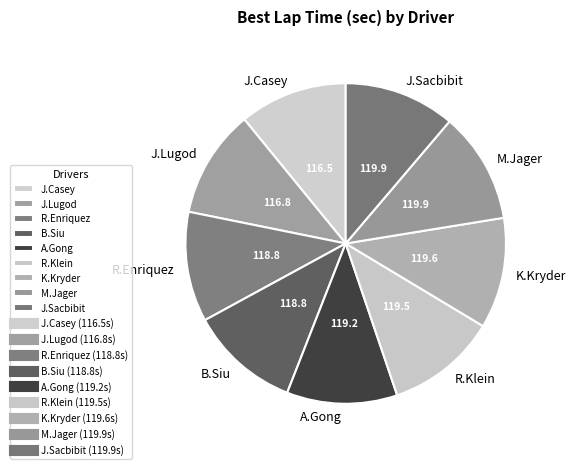

What is the ratio of the value at K.Kryder to the value at J.Sacbibit?

1.0